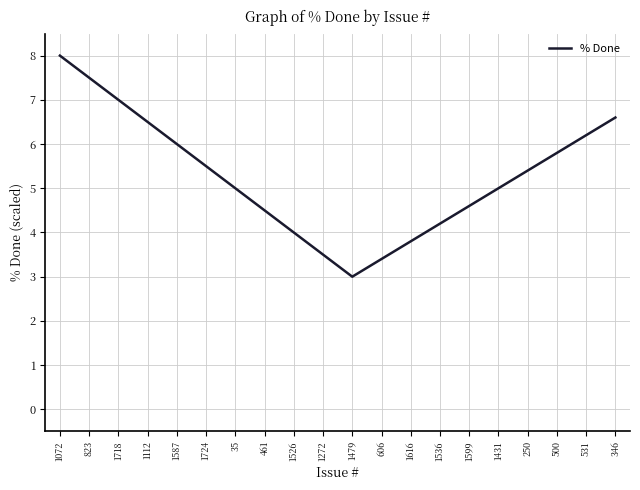

How many lines are shown in the chart?

1